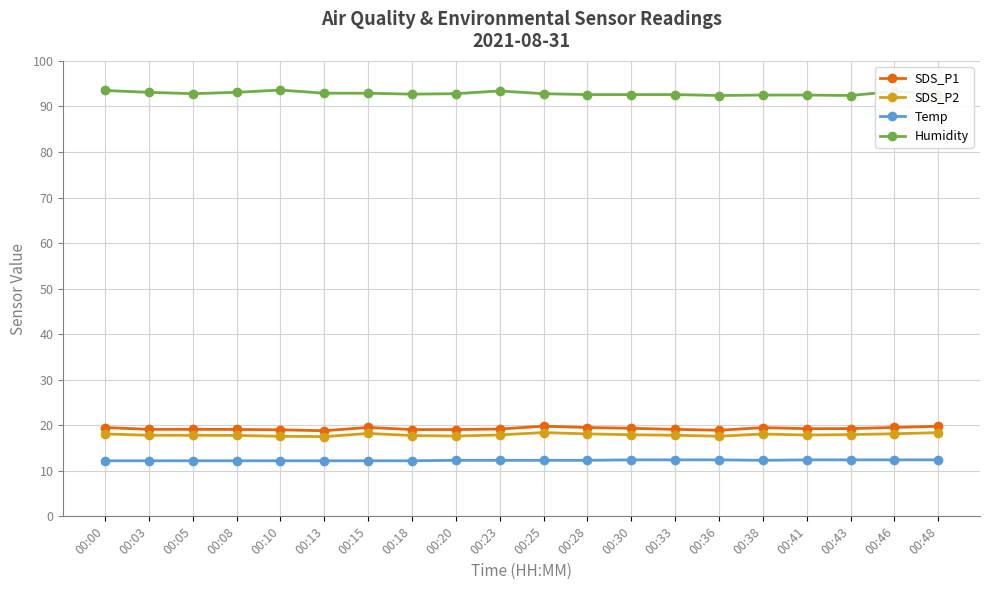

At which label does SDS_P1 first exceed 19?

00:00